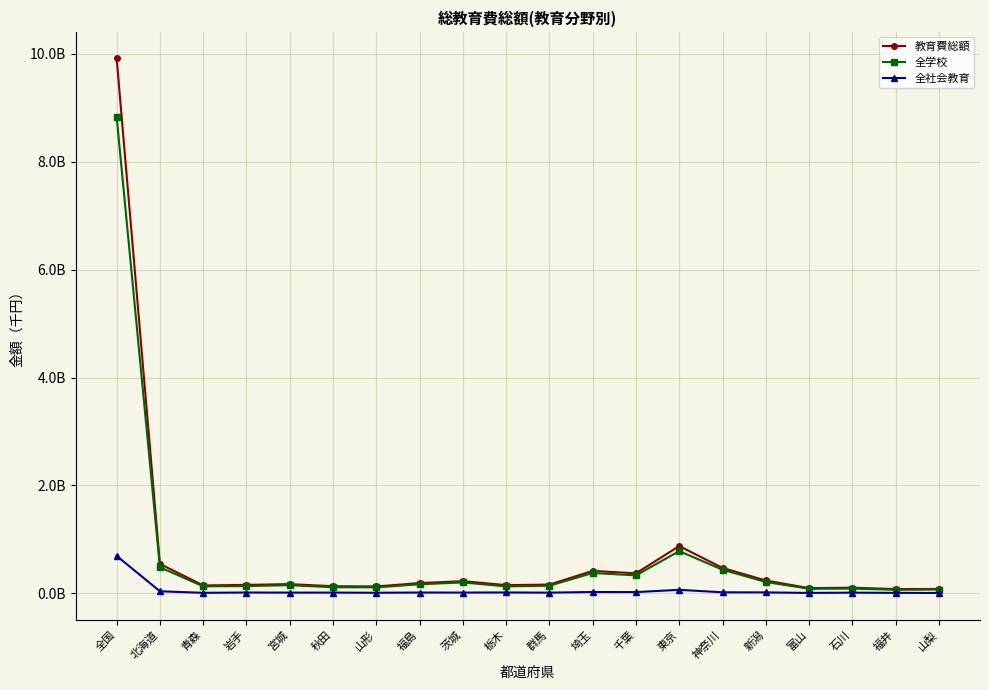

Where is 教育費総額 nearest to the value 4998813776?

東京